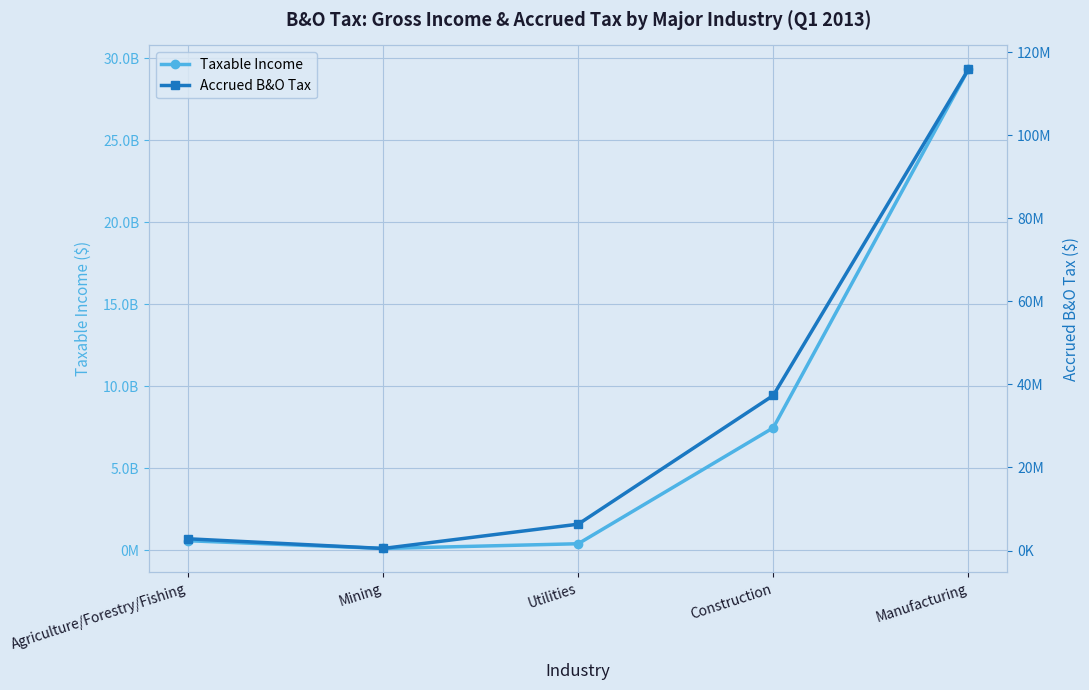

Rank the series at Mining from lowest to highest value.

Accrued B&O Tax, Taxable Income